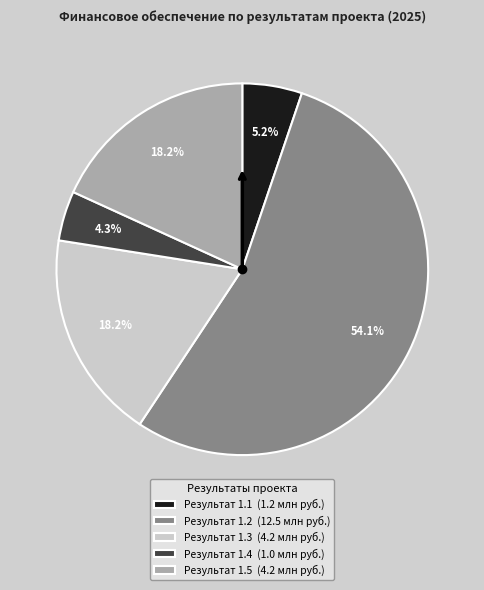

Does Результат 1.5 represent more than half of the total?

No